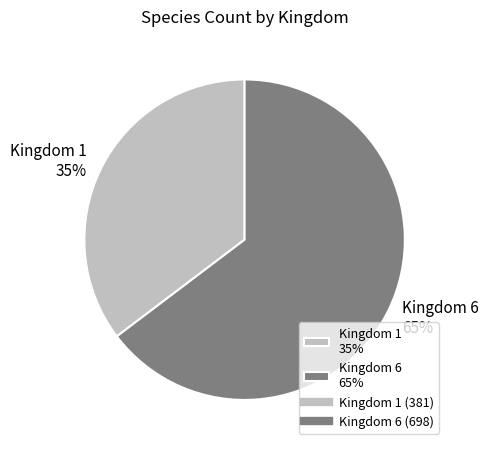

Is it true that Kingdom 1 35% is 30% of the pie?

False